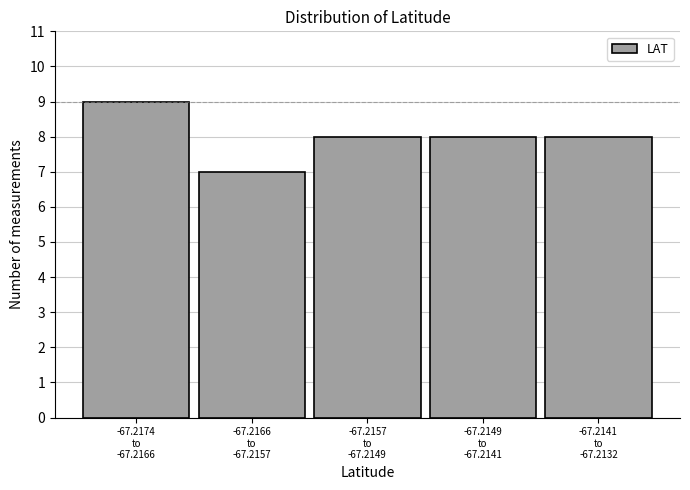

Reading left to right, transcribe all the data shown in this chart.

9	7	8	8	8